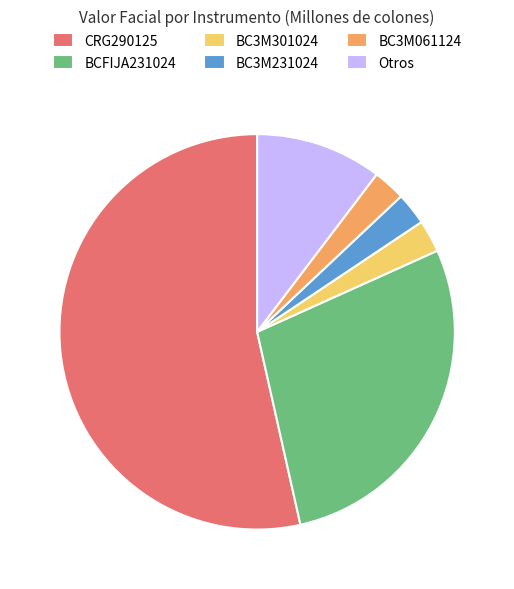

Is the sum of BCFIJA231024 and BC3M061124 greater than half?

No